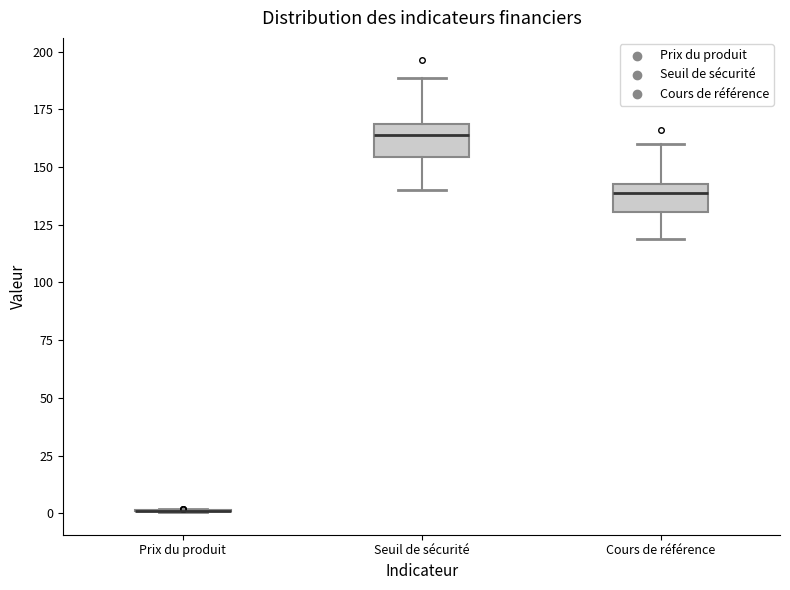

Reading left to right, transcribe this box plot: for each box, give where its median line is, the range the box spans, and where its two whiskers end, as read against the y-axis. The values are not printed on the chart, so give them approximately, as read against the axis.

Prix du produit: box collapsed to a line at 0, whiskers 0 to 0
Seuil de sécurité: median 165, box 155 to 170, whiskers 140 to 190
Cours de référence: median 140, box 130 to 145, whiskers 120 to 160